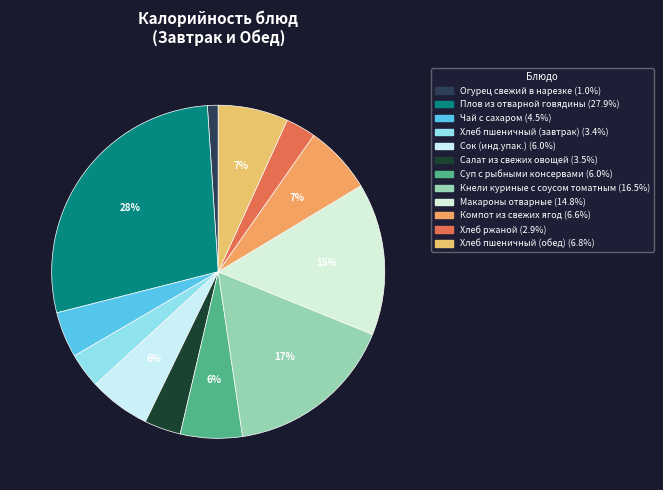

How many slices are in this pie chart?

12